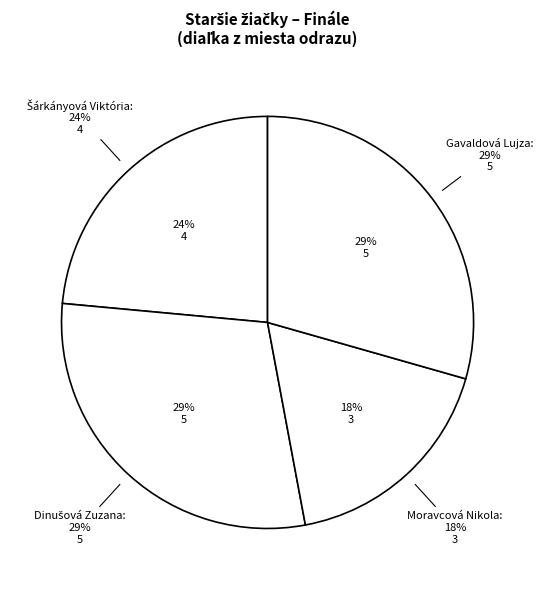

To the nearest percent, what portion does Moravcová Nikola represent?

18%